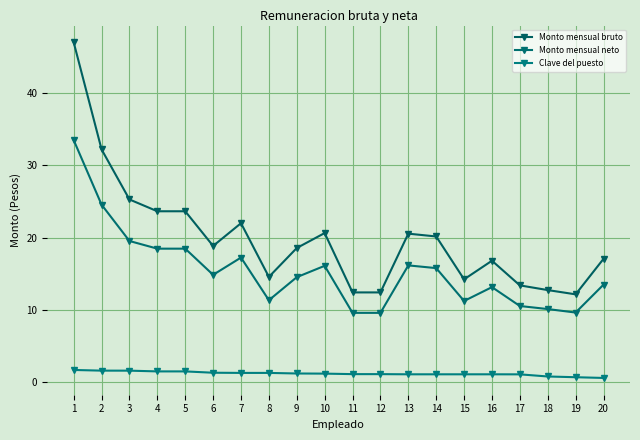

Reading left to right, extract all data points from this chart.

Monto mensual bruto: 1=47.1	2=32.2	3=25.3	4=23.6	5=23.6	6=18.8	7=22.0	8=14.5	9=18.5	10=20.6	11=12.4	12=12.4	13=20.5	14=20.1	15=14.2	16=16.8	17=13.4	18=12.7	19=12.1	20=17.0
Monto mensual neto: 1=33.5	2=24.6	3=19.5	4=18.5	5=18.5	6=14.8	7=17.2	8=11.3	9=14.5	10=16.1	11=9.5	12=9.5	13=16.1	14=15.8	15=11.2	16=13.1	17=10.5	18=10.1	19=9.6	20=13.5
Clave del puesto: 1=1.6	2=1.5	3=1.5	4=1.4	5=1.4	6=1.2	7=1.2	8=1.2	9=1.1	10=1.1	11=1.0	12=1.0	13=1.0	14=1.0	15=1.0	16=1.0	17=1.0	18=0.7	19=0.6	20=0.5